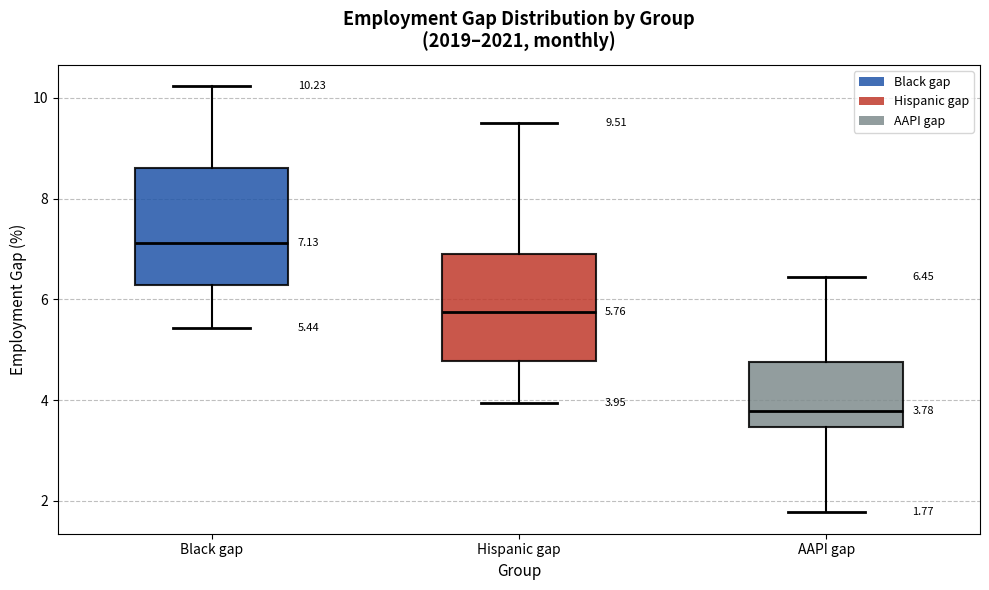

Which box has the highest median line?

Black gap